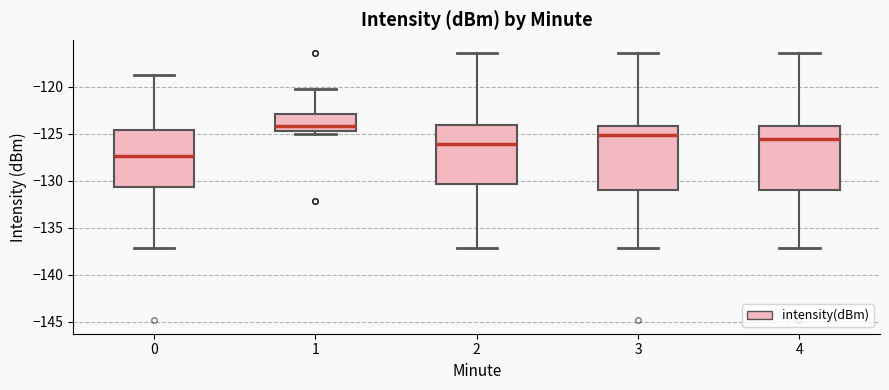

Reading left to right, transcribe this box plot: for each box, give where its median line is, the range the box spans, and where its two whiskers end, as read against the y-axis. The values are not printed on the chart, so give them approximately, as read against the axis.

0: median -127.5, box -130.5 to -124.5, whiskers -137.0 to -119.0
1: median -124.0, box -124.5 to -123.0, whiskers -125.0 to -120.5
2: median -126.0, box -130.5 to -124.0, whiskers -137.0 to -116.5
3: median -125.0, box -131.0 to -124.0, whiskers -137.0 to -116.5
4: median -125.5, box -131.0 to -124.0, whiskers -137.0 to -116.5